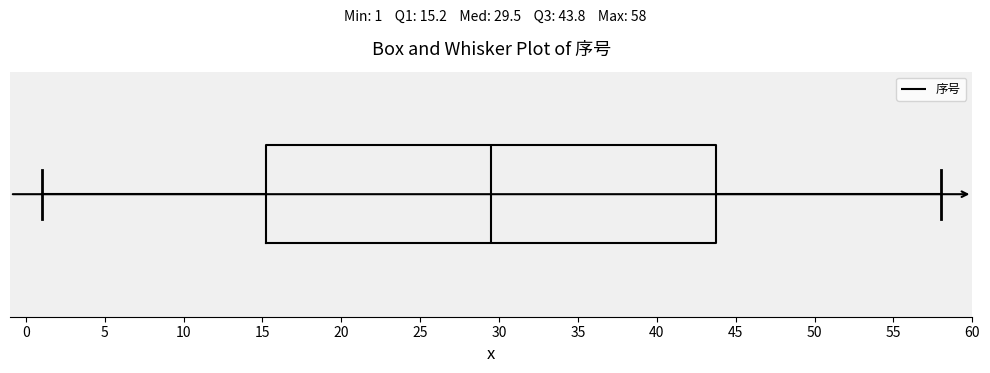

Transcribe this box plot: give where the median line is, the range the box spans, and where the two whiskers end, as read against the x-axis. The values are not printed on the chart, so give them approximately, as read against the axis.

median 29.5, box 15.5 to 44.0, whiskers 1.0 to 58.0